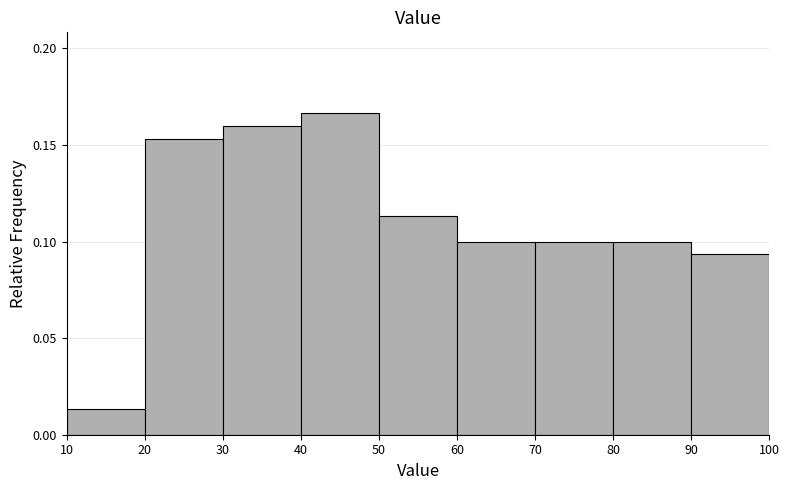

Reading left to right, transcribe this chart: for each bar, give the range it covers on the x-axis and its height. The values are not printed on the chart, so give them approximately, as read against the axis.

10 to 20: 0.015
20 to 30: 0.155
30 to 40: 0.160
40 to 50: 0.165
50 to 60: 0.115
60 to 70: 0.100
70 to 80: 0.100
80 to 90: 0.100
90 to 100: 0.095